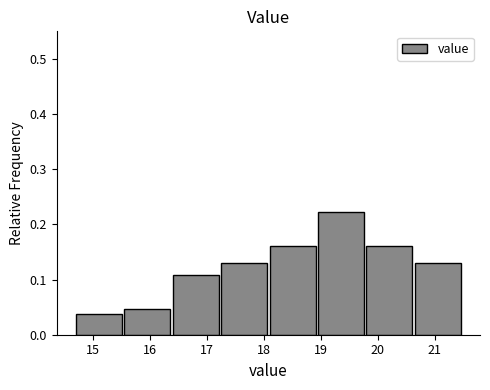

Over which range of the x-axis is the bar tallest?

18.95 to 19.80